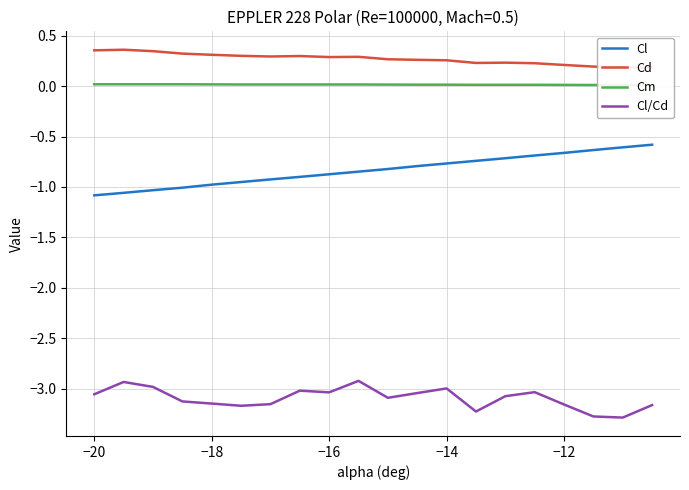

True or false: Cl/Cd has a value of -1.3 at −12.

False